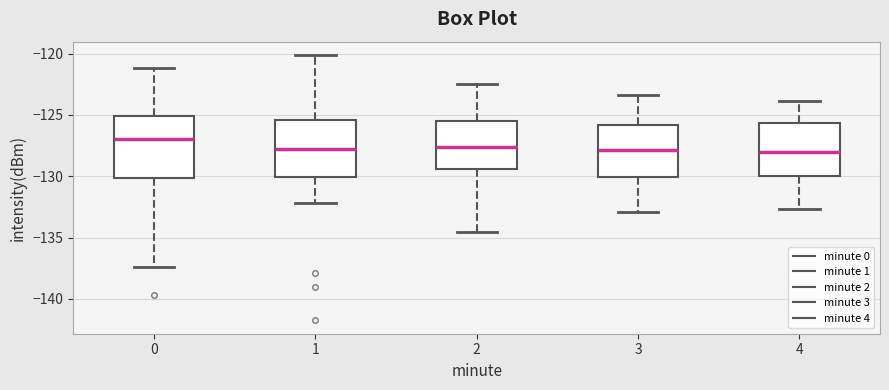

Where is the lower edge of the box at x = 0 on the y-axis? The values are not printed on the chart, so give them approximately, as read against the axis.

-130.0